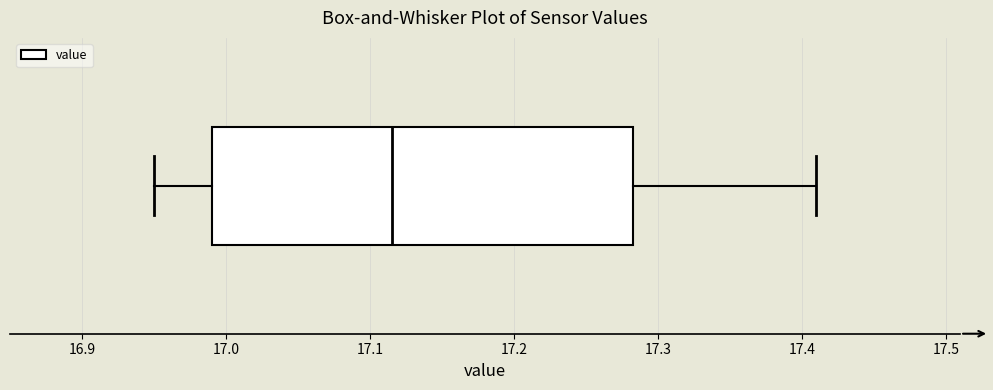

Transcribe this box plot: give where the median line is, the range the box spans, and where the two whiskers end, as read against the x-axis. The values are not printed on the chart, so give them approximately, as read against the axis.

median 17.12, box 16.99 to 17.28, whiskers 16.95 to 17.41